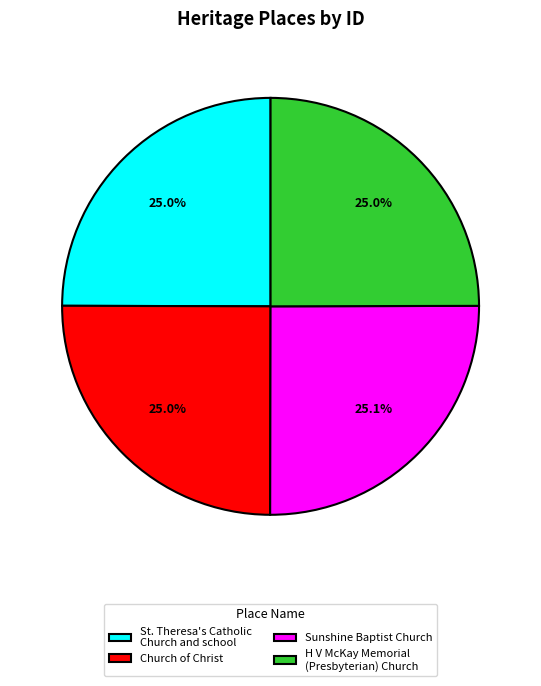

Does any single category account for the majority?

No